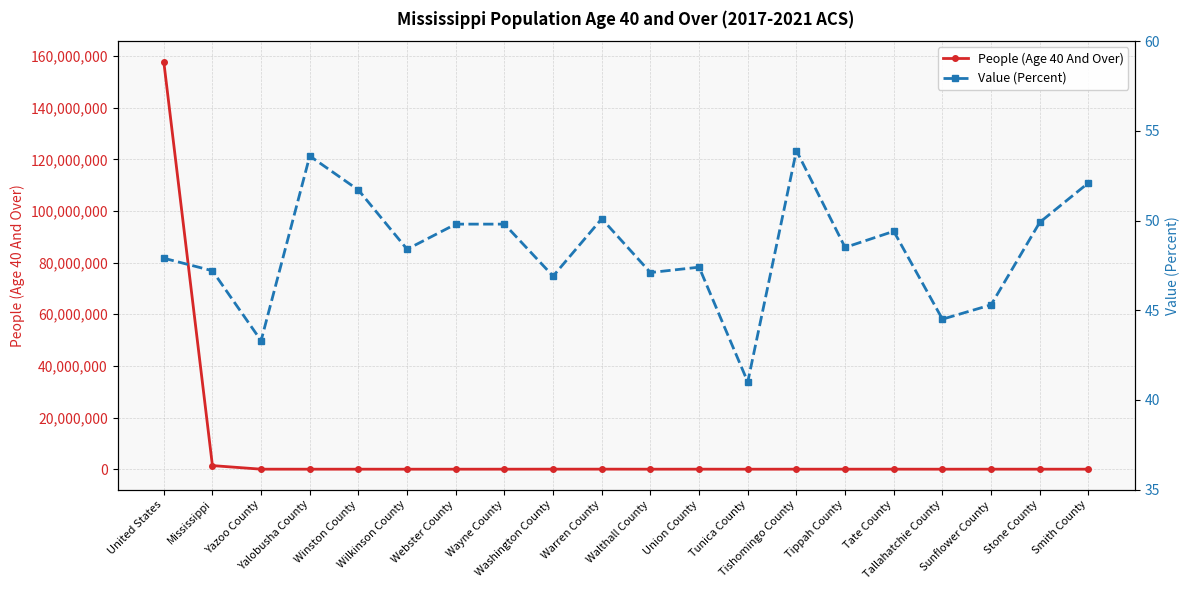

What is the total value across all series at Union County?

13226.4